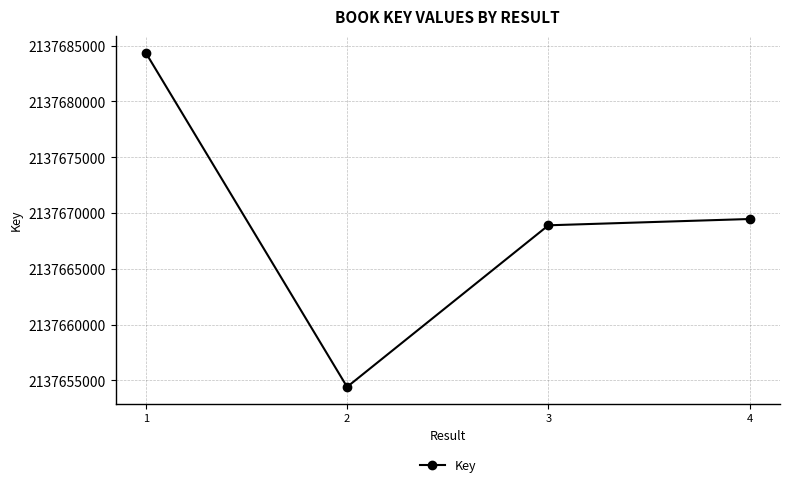

What is the value of the 3rd point from the left?

2137668900